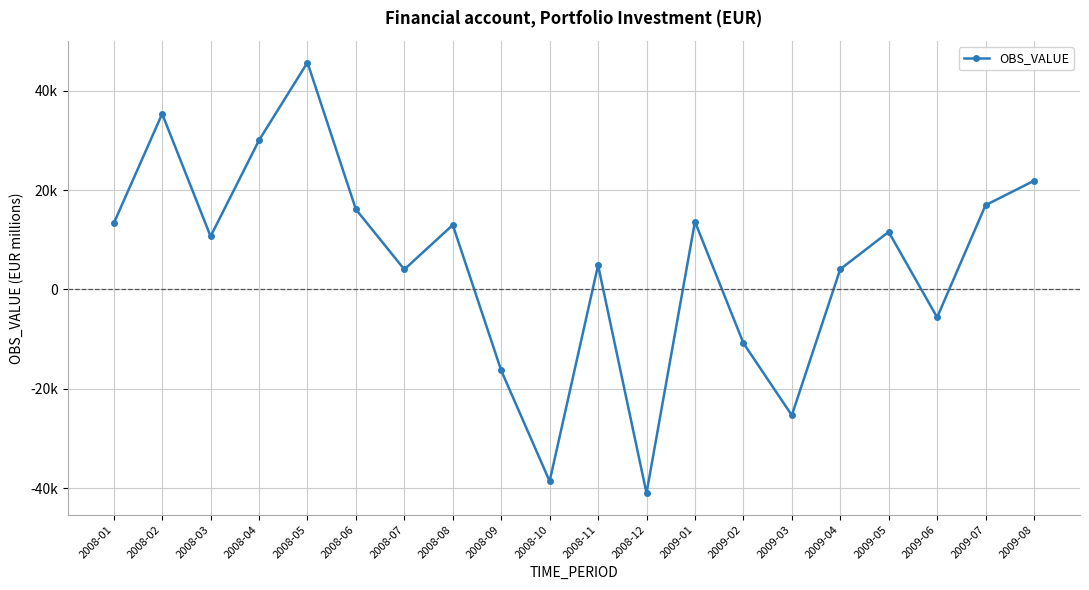

Is this an area chart (filled region under the line)?

No